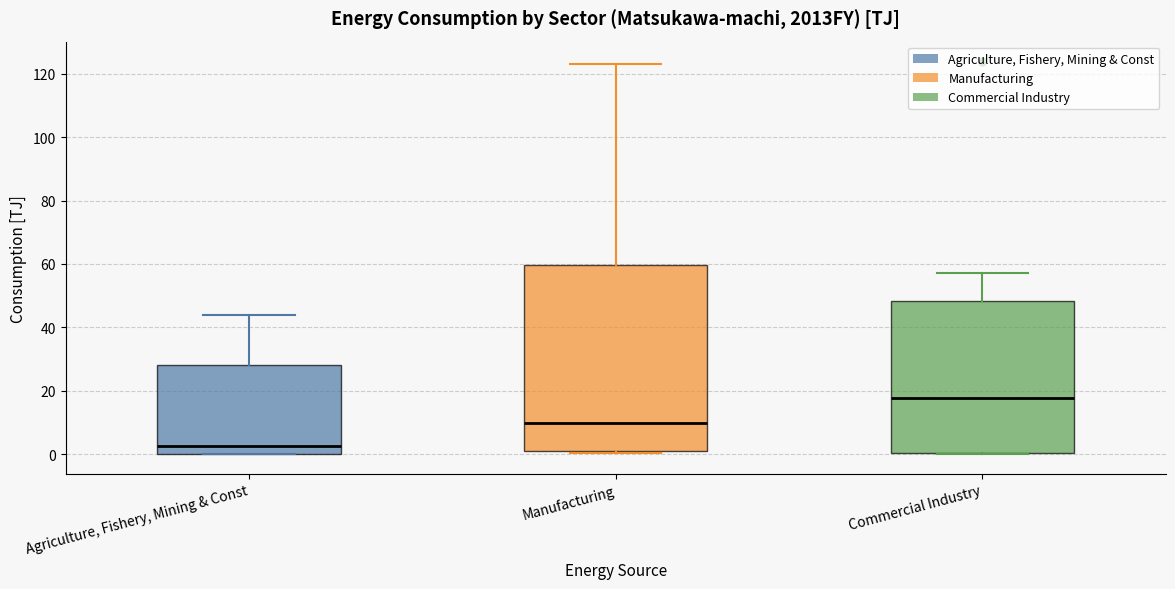

Where does the median line of the box for Commercial Industry sit on the y-axis? The values are not printed on the chart, so give them approximately, as read against the axis.

18